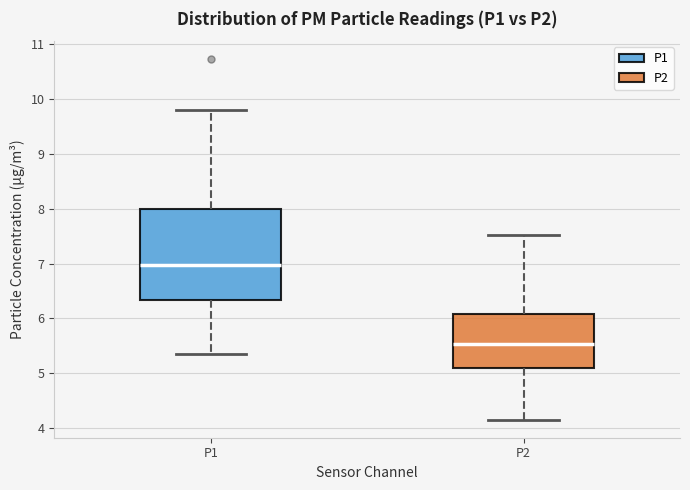

Where does the upper whisker of the box for P2 end on the y-axis? The values are not printed on the chart, so give them approximately, as read against the axis.

7.5